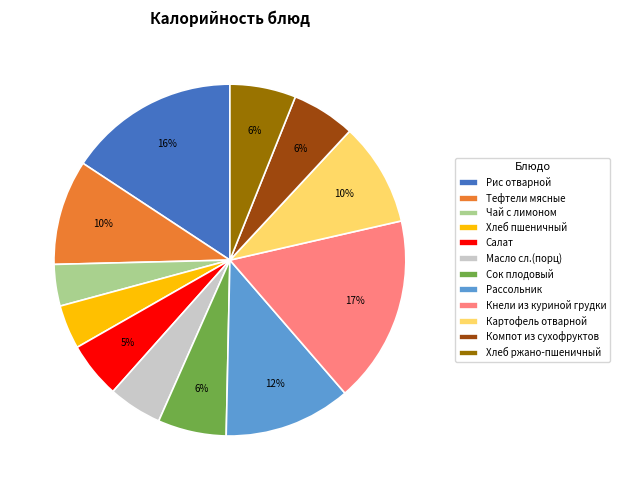

The Тефтели мясные slice represents 10% of the pie. True or false?

True